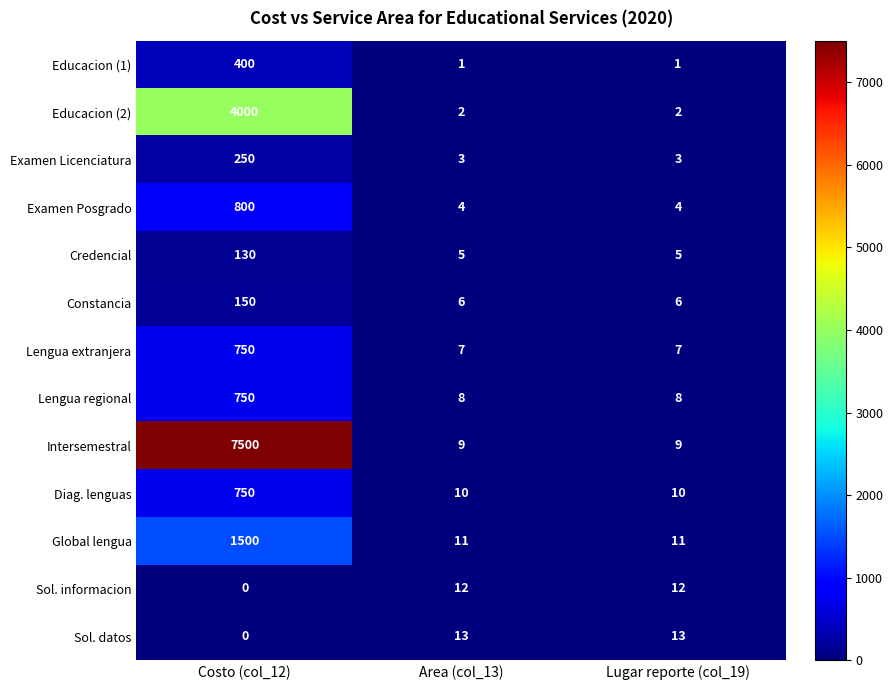

How many categories are shown in the chart?

3